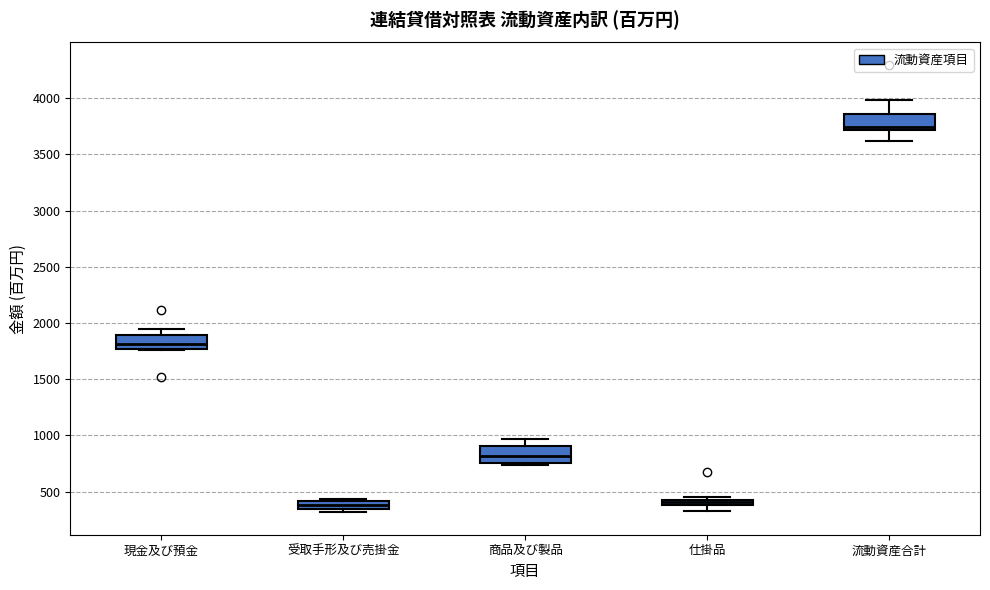

Where does the lower whisker of the box for 流動資産合計 end on the y-axis? The values are not printed on the chart, so give them approximately, as read against the axis.

3600